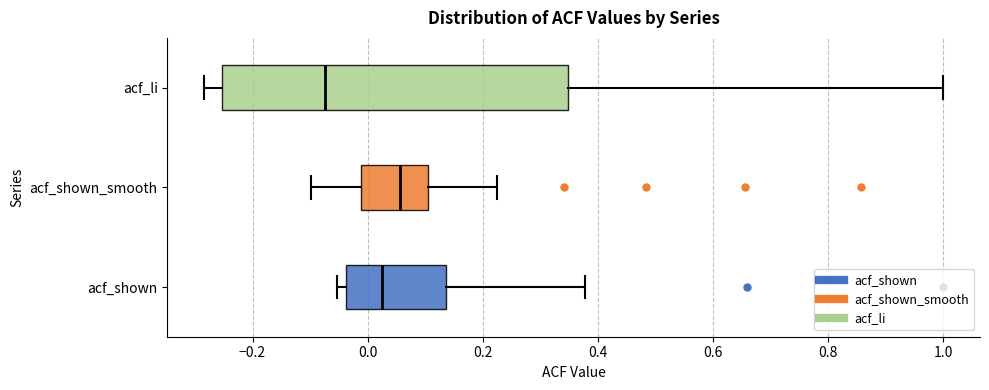

Where does the right whisker of the box for acf_li end on the x-axis? The values are not printed on the chart, so give them approximately, as read against the axis.

1.00